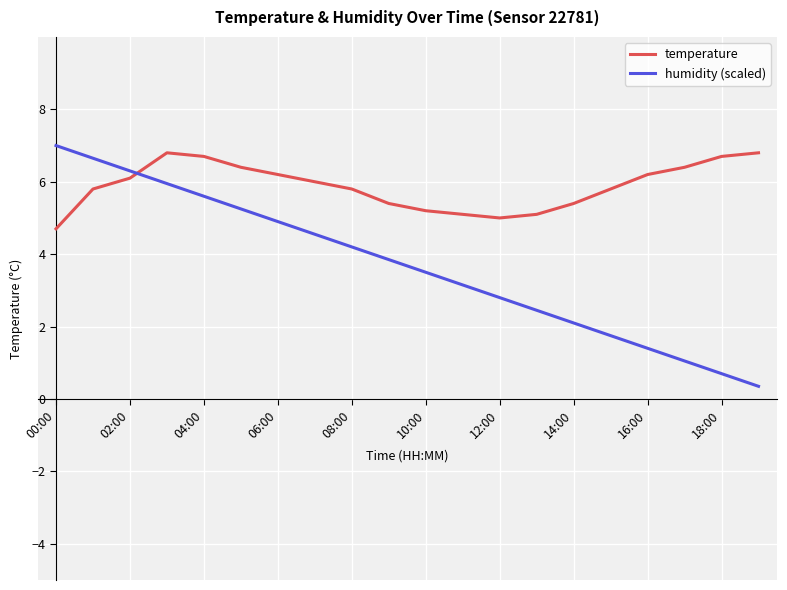

List the series in order of their overall mean, lowest first.

humidity (scaled), temperature